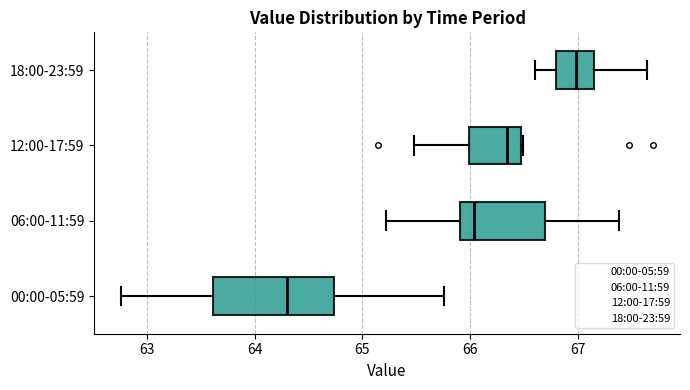

Reading bottom to top, read every box against the x-axis: the position of its median line, the range the box covers, and the ends of its whiskers. The values are not printed on the chart, so give them approximately, as read against the axis.

00:00-05:59: median 64.3, box 63.6 to 64.7, whiskers 62.8 to 65.8
06:00-11:59: median 66.0, box 65.9 to 66.7, whiskers 65.2 to 67.4
12:00-17:59: median 66.3, box 66.0 to 66.5, whiskers 65.5 to 66.5
18:00-23:59: median 67.0, box 66.8 to 67.2, whiskers 66.6 to 67.6